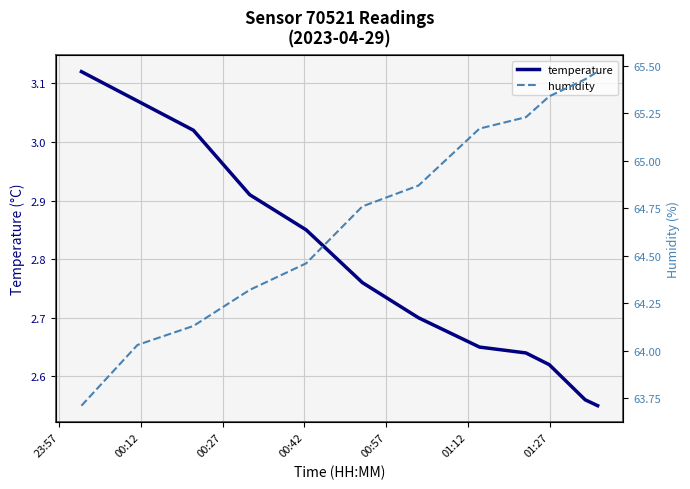

Which series has the largest range (max minus min)?

humidity